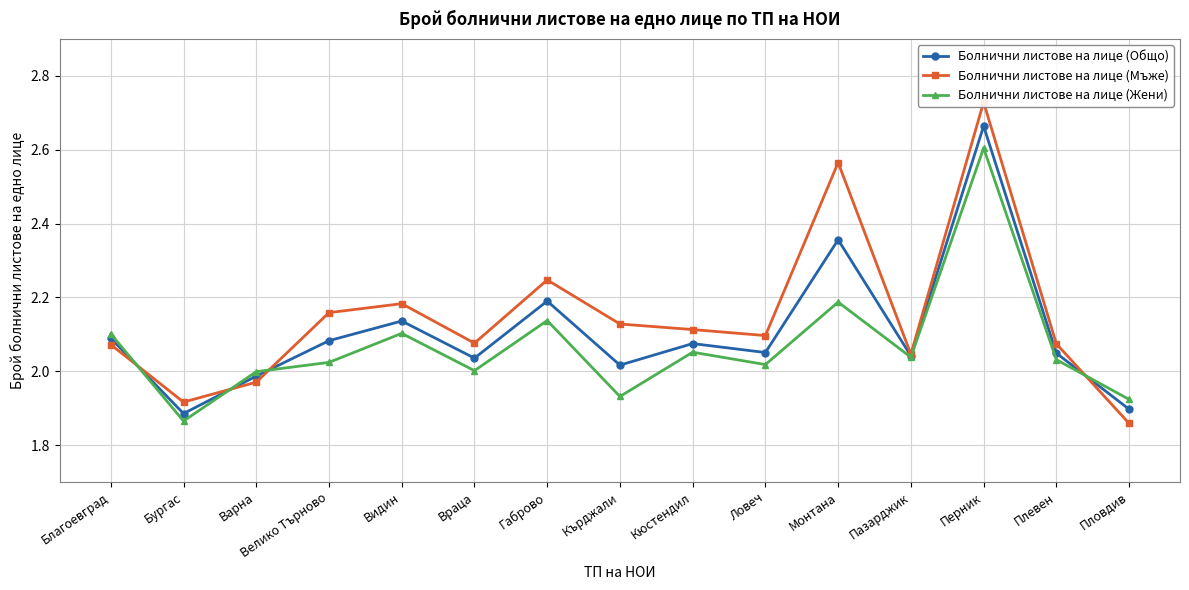

How many data points does each series have?

15